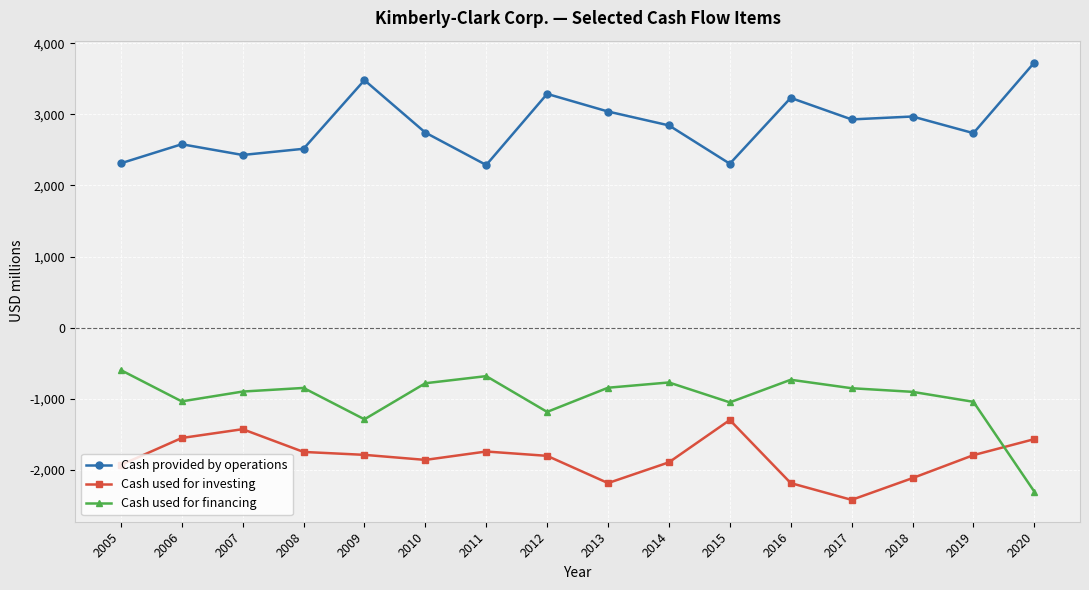

What is the average value of the Cash used for investing series?

-1831